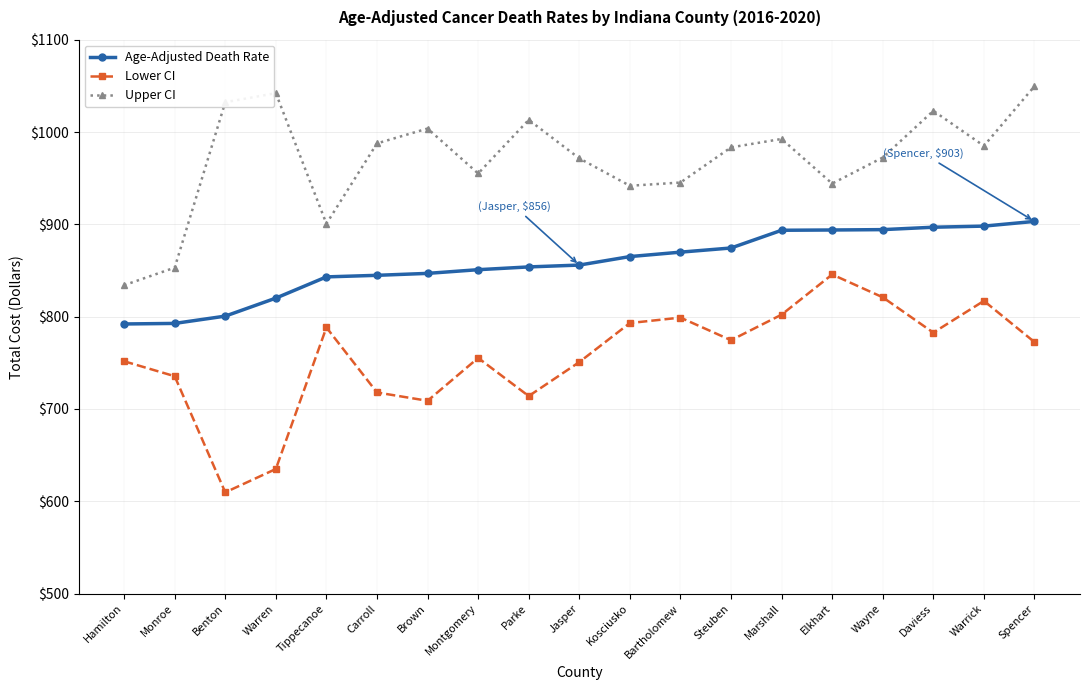

Which series has the largest total across all categories?

Upper CI